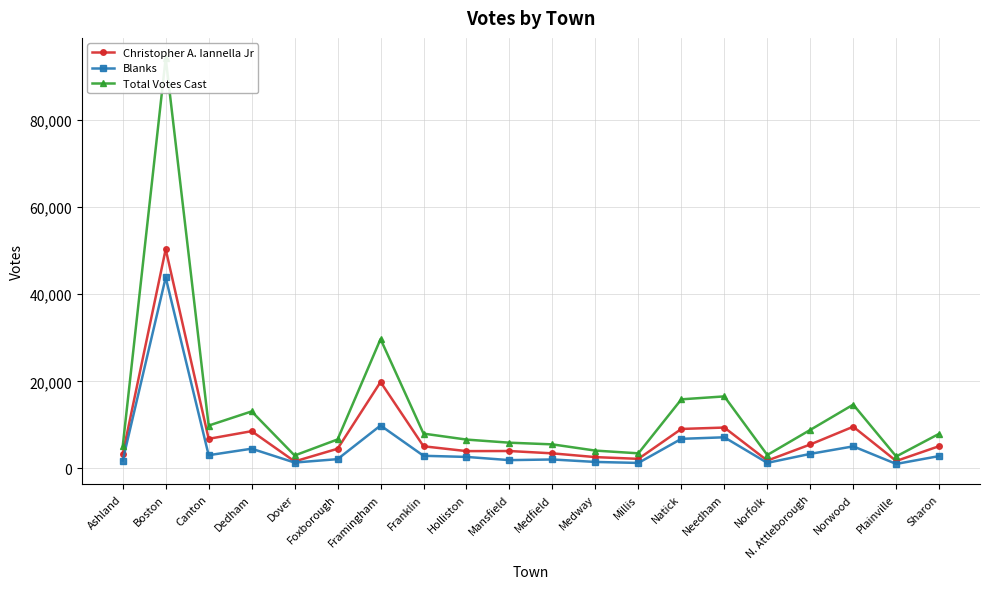

At which label does Blanks reach its peak?

Boston